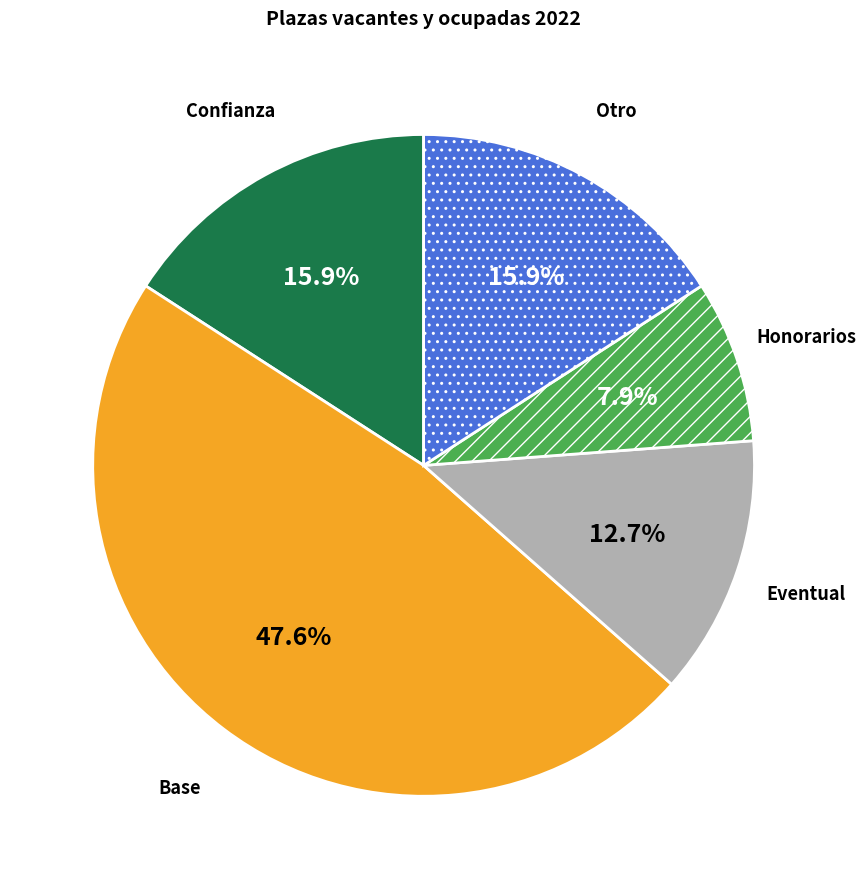

How many segments does this pie chart have?

5